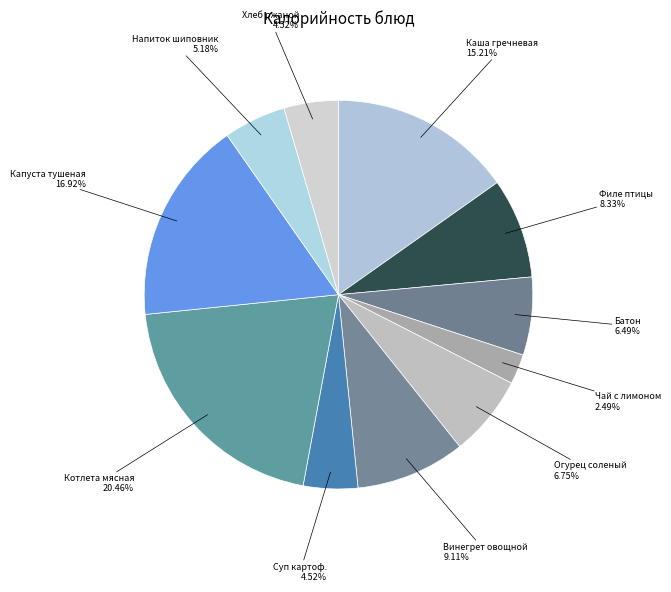

Is there a majority slice in this chart?

No